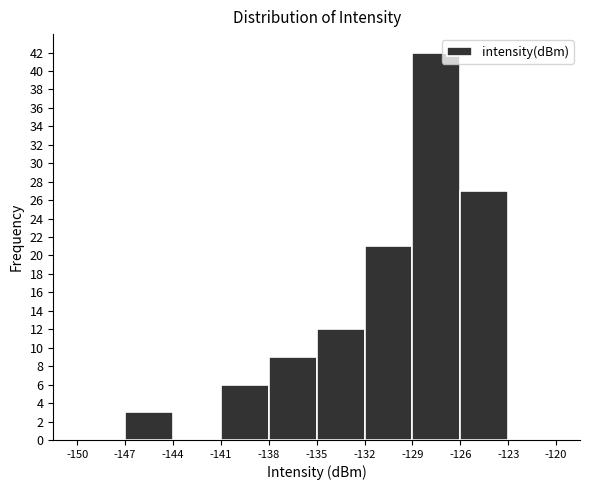

Reading right to left, what are all the values shown in this chart?

-123=0	-126=27	-129=42	-132=21	-135=12	-138=9	-141=6	-144=0	-147=3	-150=0